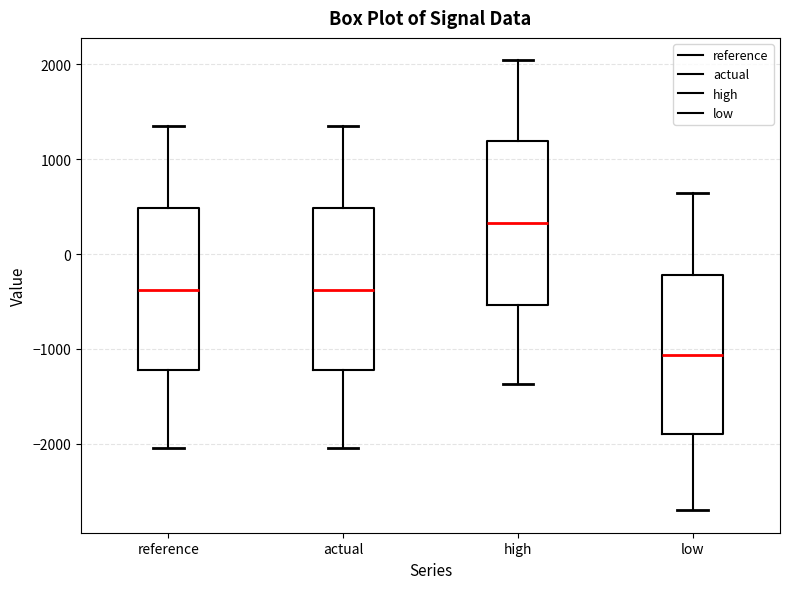

Reading left to right, transcribe this box plot: for each box, give where its median line is, the range the box spans, and where its two whiskers end, as read against the y-axis. The values are not printed on the chart, so give them approximately, as read against the axis.

reference: median -400, box -1200 to 500, whiskers -2000 to 1300
actual: median -400, box -1200 to 500, whiskers -2000 to 1300
high: median 300, box -500 to 1200, whiskers -1400 to 2000
low: median -1100, box -1900 to -200, whiskers -2700 to 600